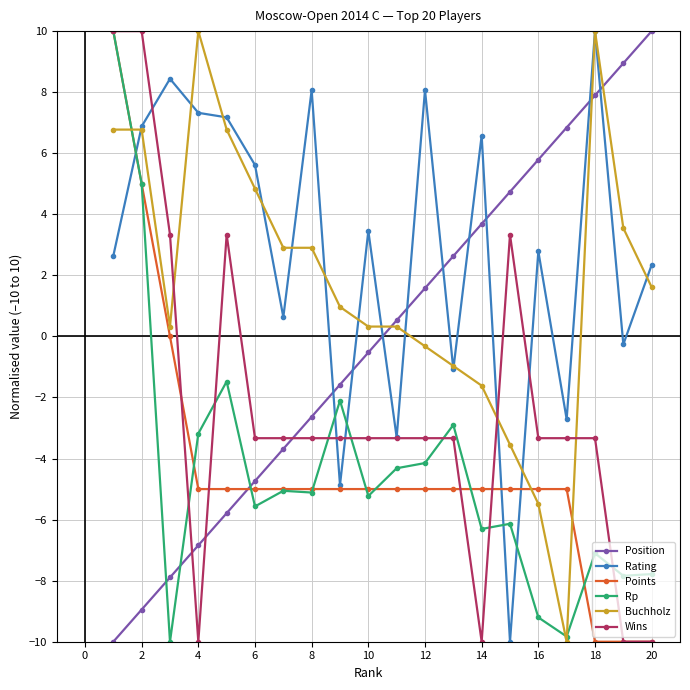

How many times do Rp and Rating cross each other?

5